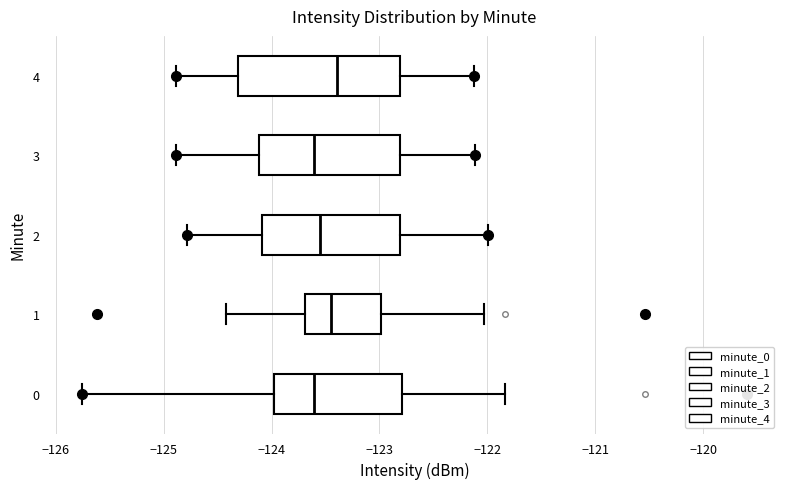

Comparing the boxes themselves (not the whiskers), which one is the widest?

4